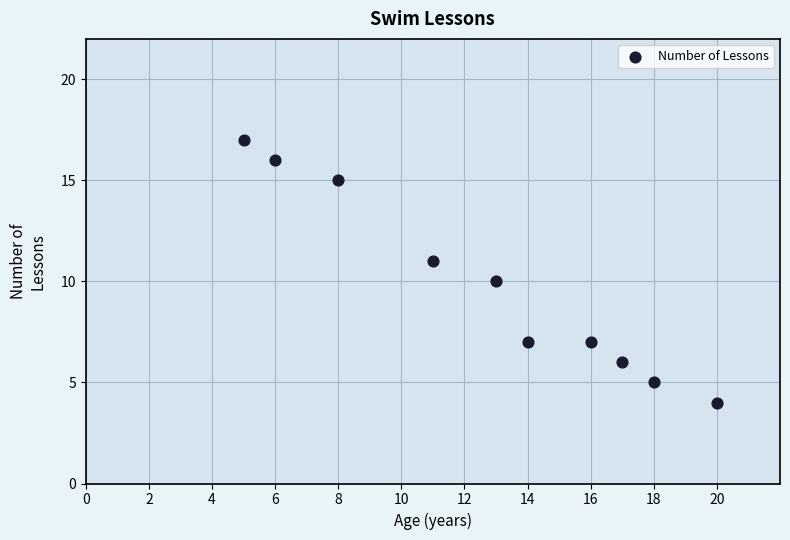

What is the range of Y values (max minus min)?

13